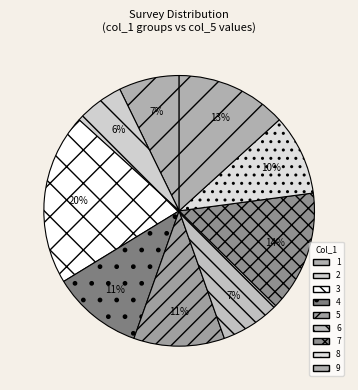

The 7 slice represents 1% of the pie. True or false?

False